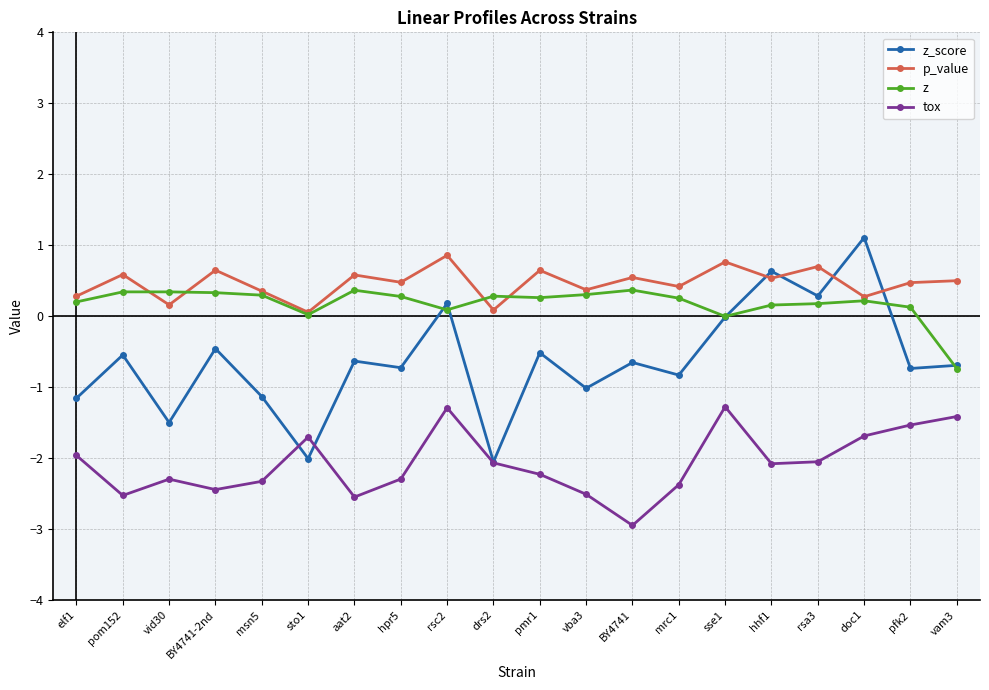

What is the maximum value shown in the chart?

1.1